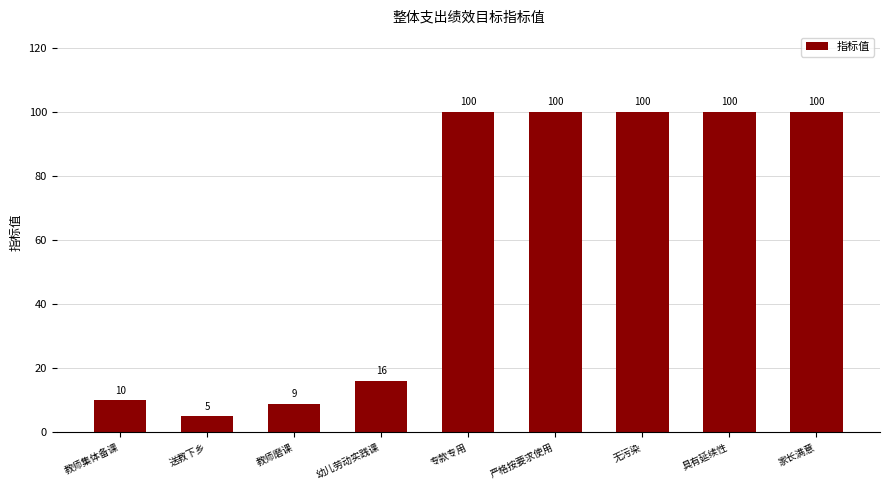

True or false: the data shows 144 at 专款专用.

False